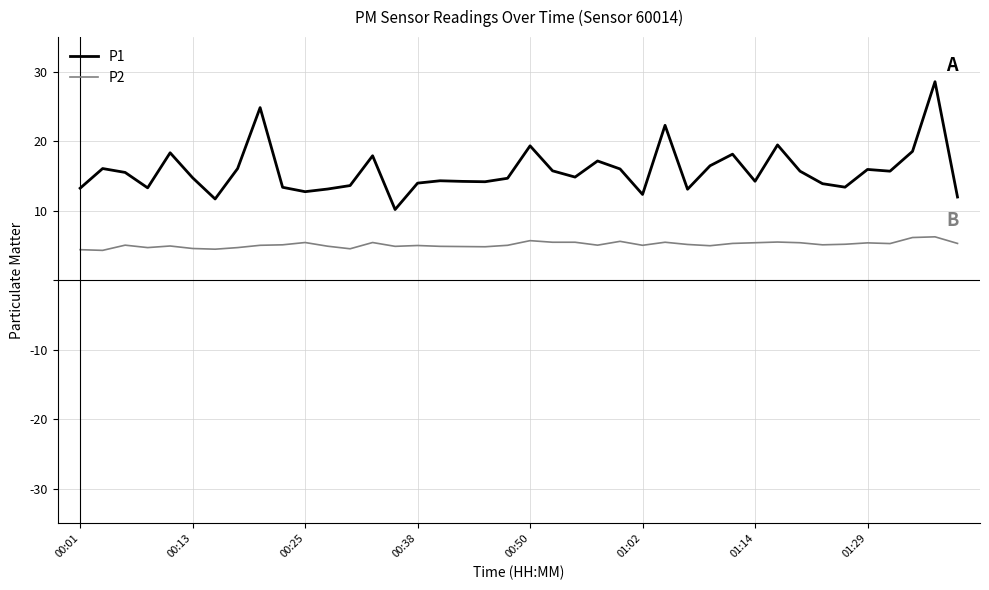

How many series are shown in this chart?

2